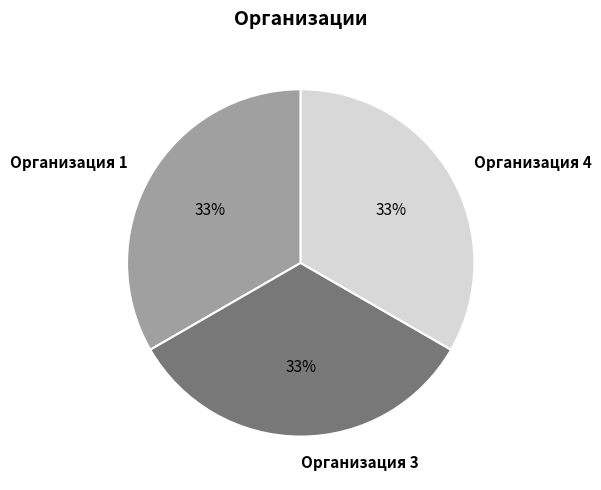

Do Организация 3 and Организация 1 together represent more than half of the pie?

Yes